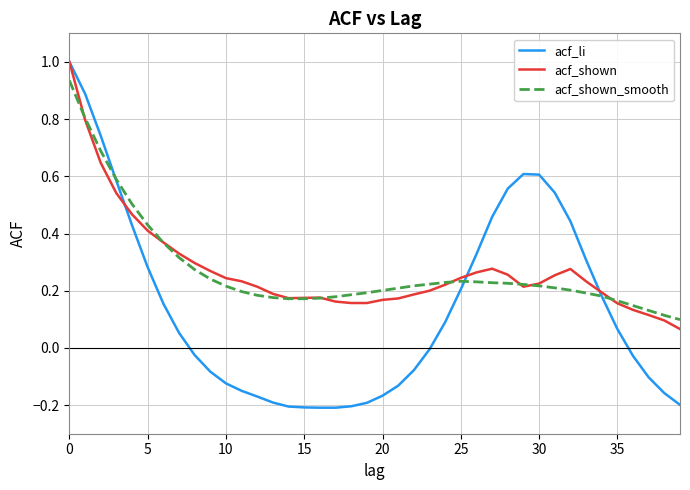

What is the maximum value shown in the chart?

1.0